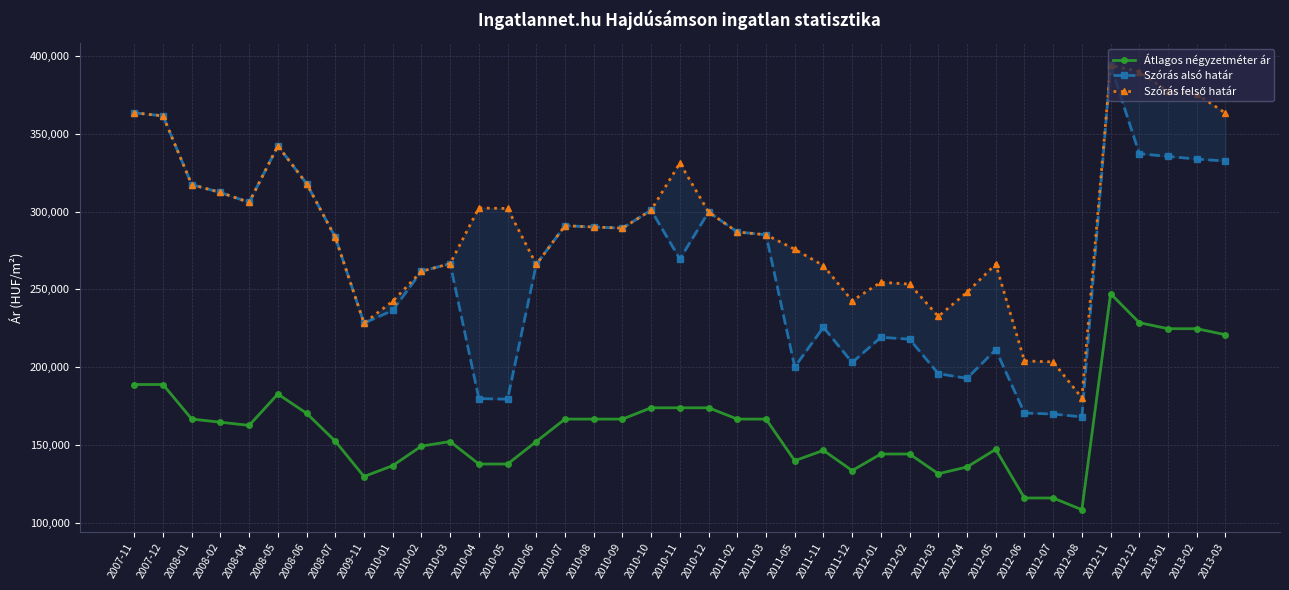

Where is Szórás alsó határ nearest to the value 281108?

2008-07